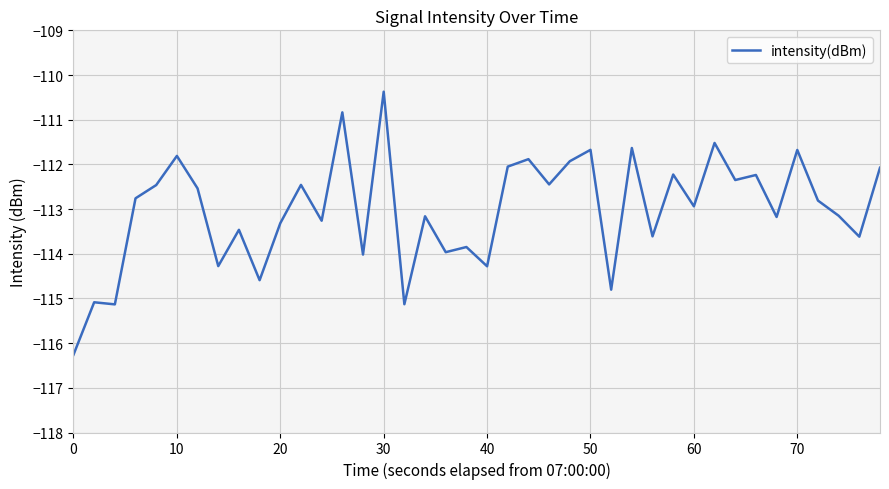

What is the smallest value displayed?

-116.3